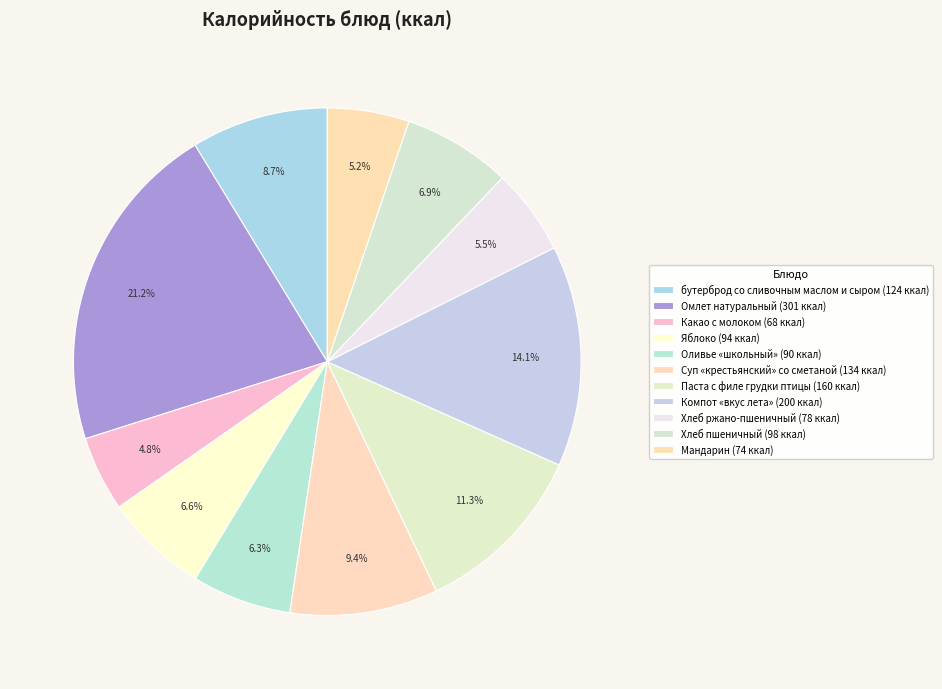

Which category has the biggest portion of the pie?

Омлет натуральный